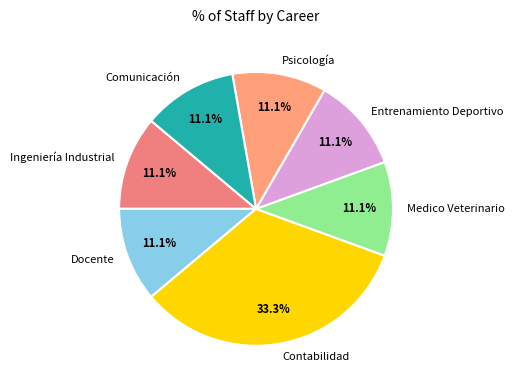

How many slices are in this pie chart?

7